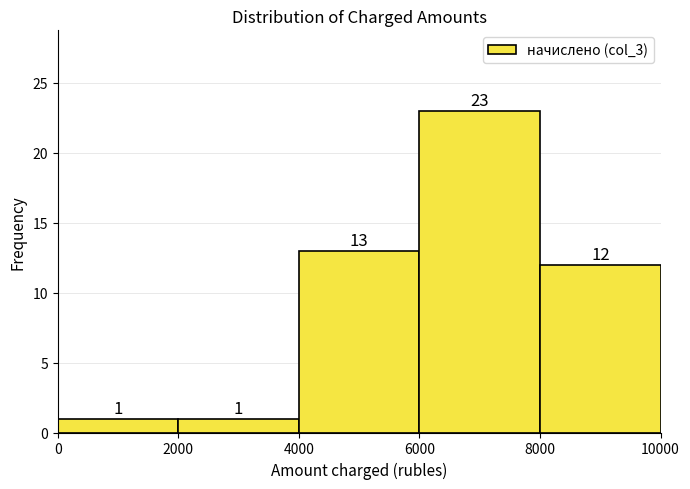

Reading left to right, list every bar in this chart as the range it spans on the x-axis followed by its height.

0 to 2000: 1
2000 to 4000: 1
4000 to 6000: 13
6000 to 8000: 23
8000 to 10000: 12